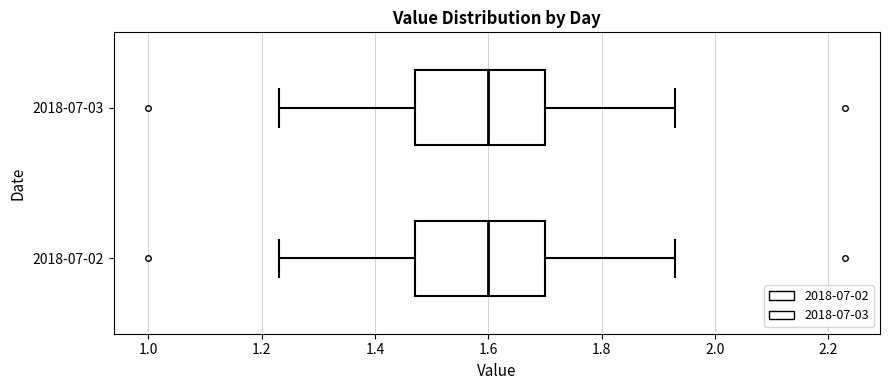

Reading bottom to top, transcribe this box plot: for each box, give where its median line is, the range the box spans, and where its two whiskers end, as read against the x-axis. The values are not printed on the chart, so give them approximately, as read against the axis.

2018-07-02: median 1.60, box 1.48 to 1.70, whiskers 1.24 to 1.94
2018-07-03: median 1.60, box 1.48 to 1.70, whiskers 1.24 to 1.94